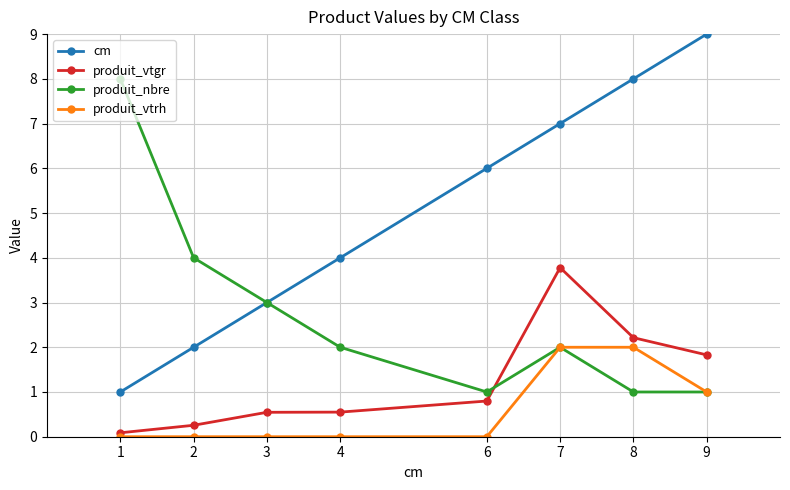

What is the sum of all produit_vtgr values?

10.1